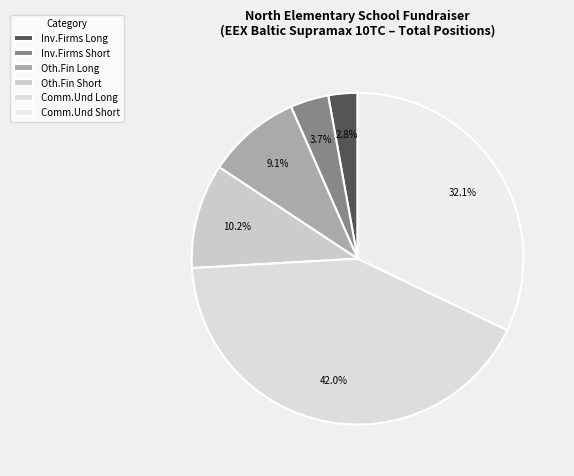

How many slices are in this pie chart?

6